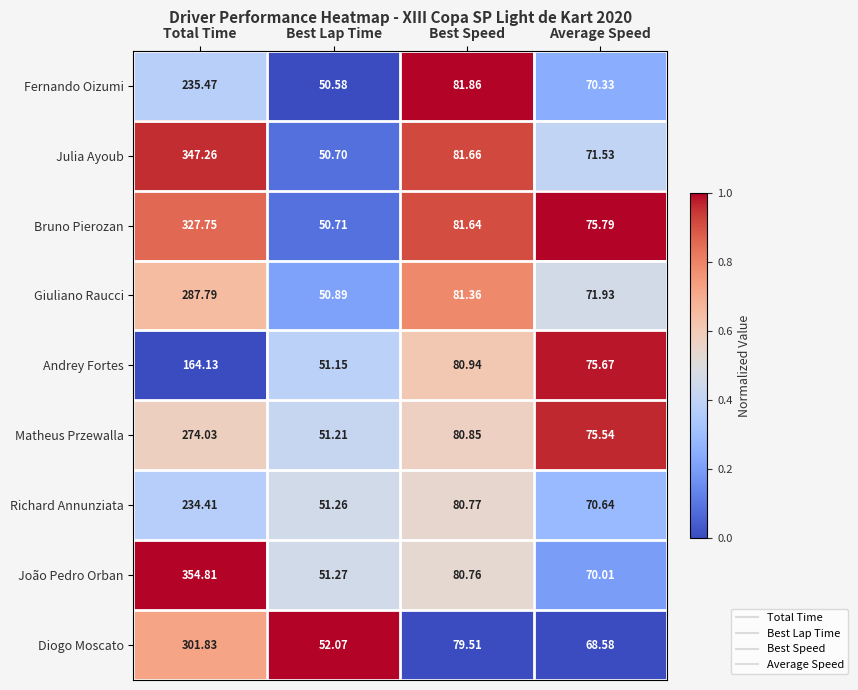

Rank the series by their maximum value, from highest to lowest.

João Pedro Orban, Julia Ayoub, Bruno Pierozan, Diogo Moscato, Giuliano Raucci, Matheus Przewalla, Fernando Oizumi, Richard Annunziata, Andrey Fortes